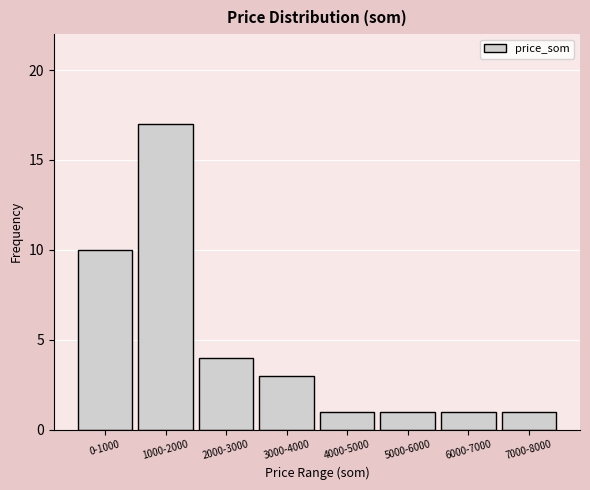

Reading left to right, transcribe all the data shown in this chart.

10	17	4	3	1	1	1	1